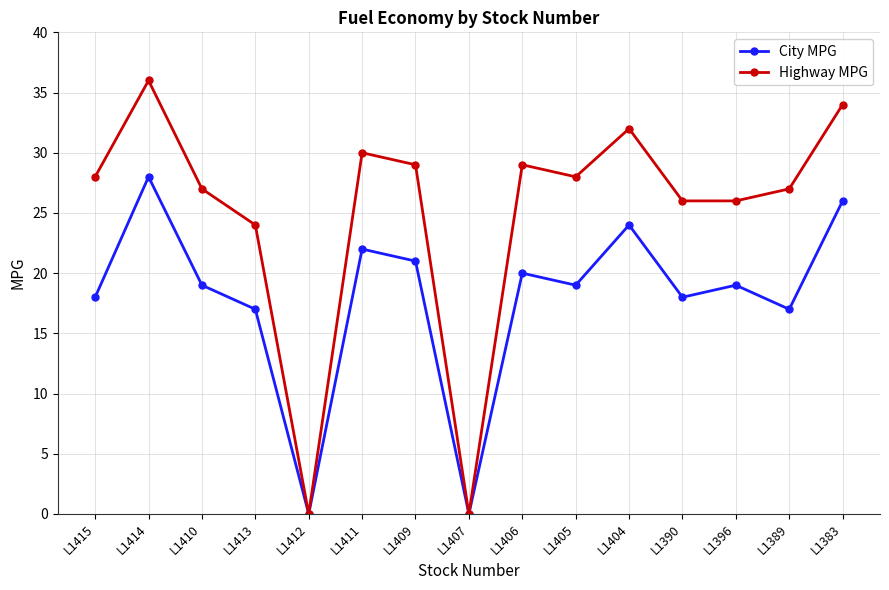

What is the sum of all Highway MPG values?

376